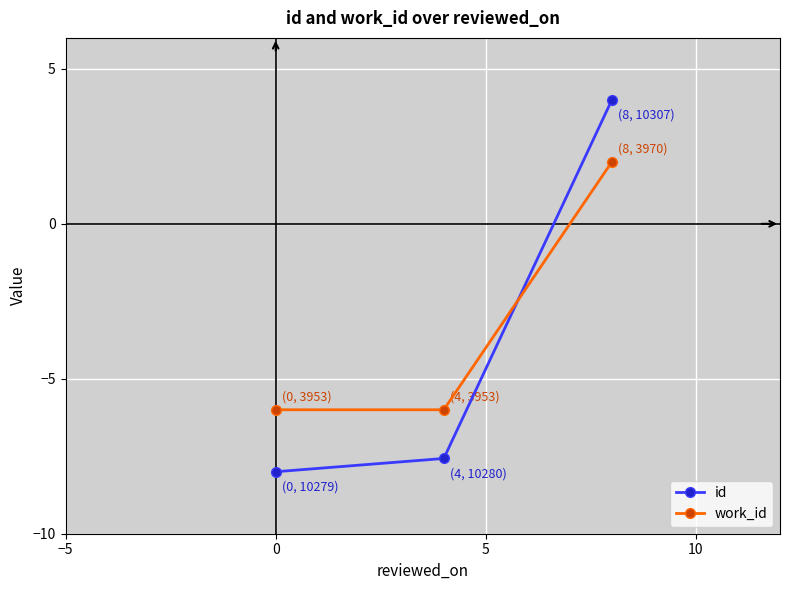

Reading right to left, list all the values displayed in this chart.

id: 4.0	-7.6	-8.0
work_id: 2.0	-6.0	-6.0